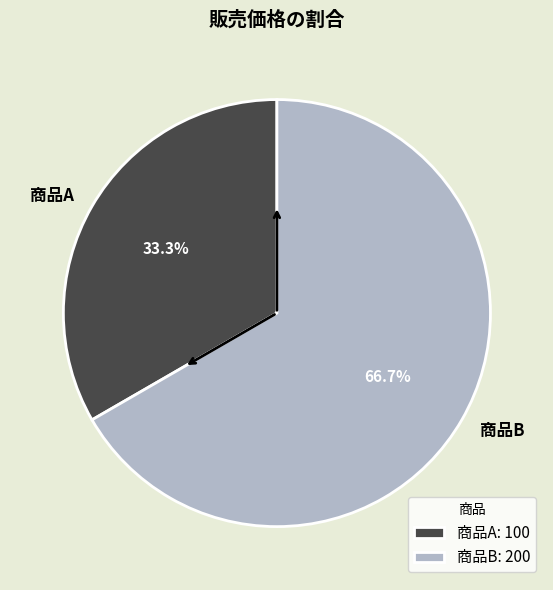

To the nearest percent, what is the combined percentage of 商品B and 商品A?

100%